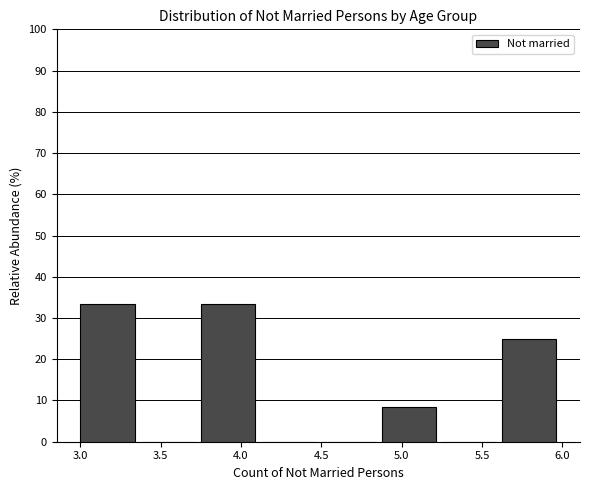

Reading left to right, list every bar in this chart as the range it spans on the x-axis followed by its height. Neither the bar edges nor the heights are printed on the chart, so give them approximately, as read against the axes.

3.000 to 3.375: 33
3.375 to 3.750: 0
3.750 to 4.125: 33
4.125 to 4.500: 0
4.500 to 4.875: 0
4.875 to 5.250: 8
5.250 to 5.625: 0
5.625 to 6.000: 25